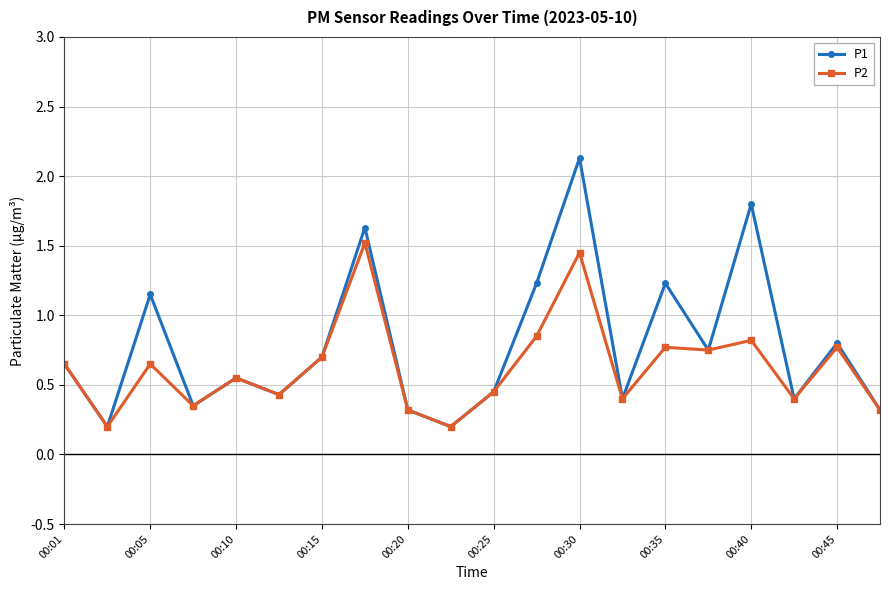

Rank the series by their maximum value, from highest to lowest.

P1, P2